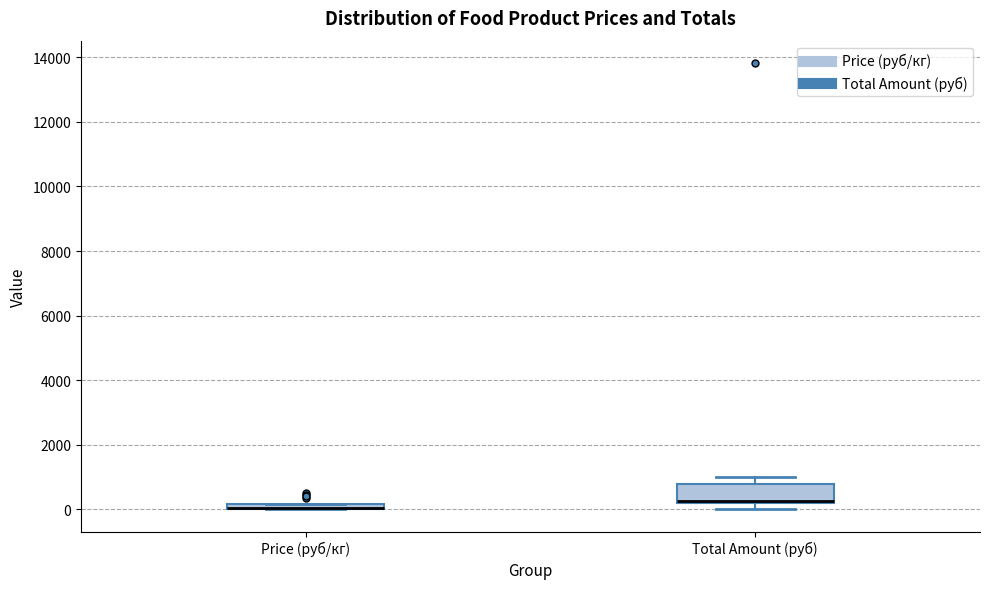

Where is the upper edge of the box for Total Amount (руб) on the y-axis? The values are not printed on the chart, so give them approximately, as read against the axis.

800